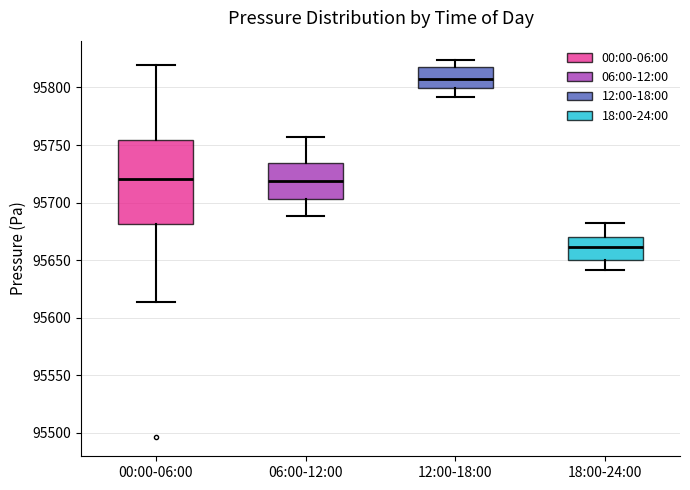

Which box is the tallest, from its lower edge to its upper edge?

00:00-06:00